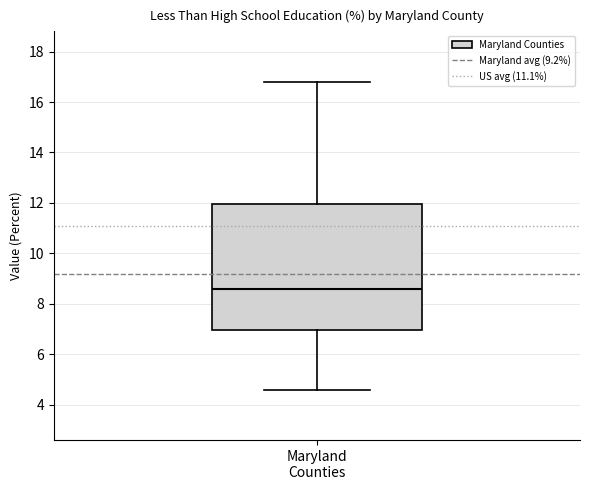

Transcribe this box plot: give where the median line is, the range the box spans, and where the two whiskers end, as read against the y-axis. The values are not printed on the chart, so give them approximately, as read against the axis.

median 8.6, box 7.0 to 12.0, whiskers 4.6 to 16.8